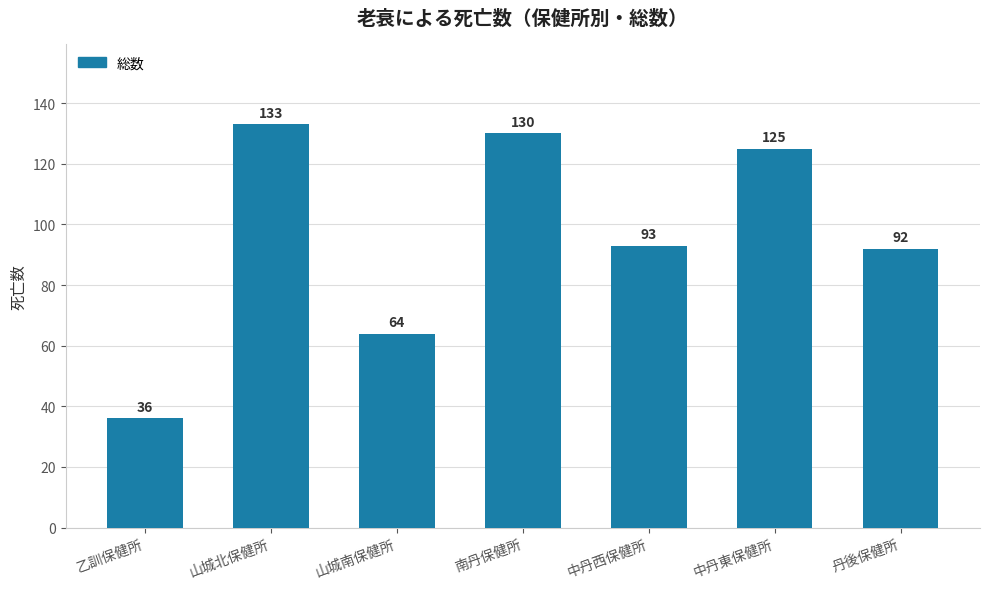

Approximately how many times larger is the value at 丹後保健所 compared to 乙訓保健所?

2.6